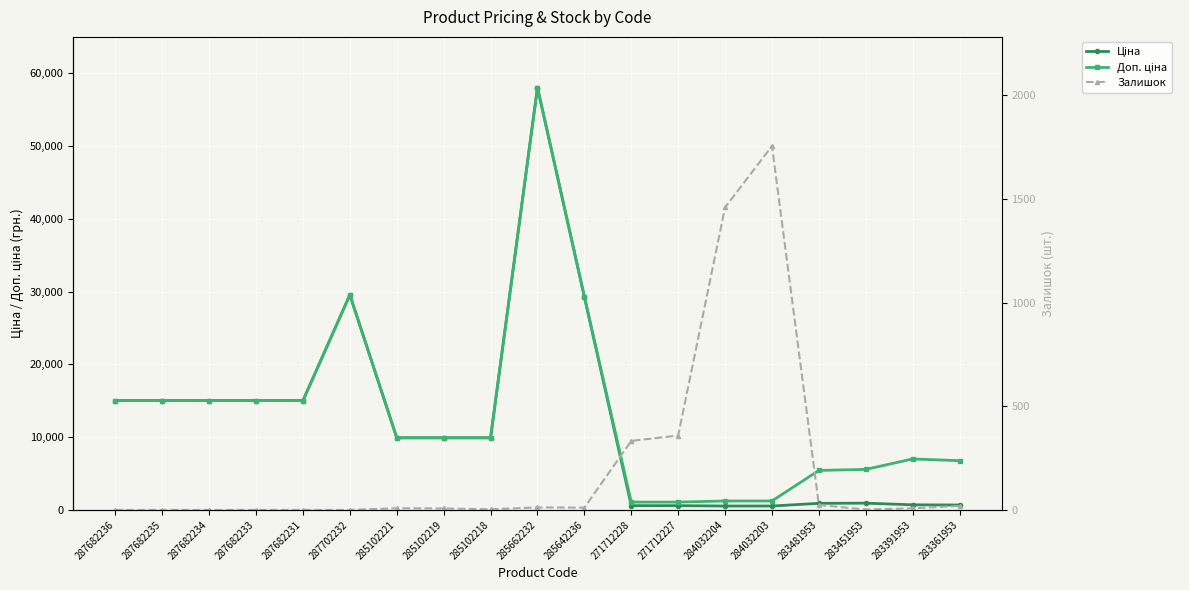

Reading left to right, extract all data points from this chart.

Ціна: 287682236=15019.2	287682235=15019.2	287682234=15019.2	287682233=15019.2	287682231=15019.2	287702232=29548.9	285102221=9908.5	285102219=9908.5	285102218=9908.5	285662232=58037.0	285642236=29294.9	271712228=586.0	271712227=586.0	284032204=535.4	284032203=535.4	283481953=904.3	283451953=928.3	283391953=700.4	283361953=676.4
Доп. ціна: 287682236=15019.2	287682235=15019.2	287682234=15019.2	287682233=15019.2	287682231=15019.2	287702232=29548.9	285102221=9908.5	285102219=9908.5	285102218=9908.5	285662232=58037.0	285642236=29294.9	271712228=1074.5	271712227=1074.5	284032204=1227.2	284032203=1227.2	283481953=5425.9	283451953=5569.9	283391953=7004.3	283361953=6764.4
Залишок: 287682236=0.0	287682235=0.0	287682234=0.0	287682233=0.0	287682231=0.0	287702232=0.0	285102221=8.0	285102219=7.0	285102218=3.0	285662232=12.0	285642236=11.0	271712228=333.0	271712227=359.0	284032204=1460.0	284032203=1756.0	283481953=24.0	283451953=2.0	283391953=8.0	283361953=19.0